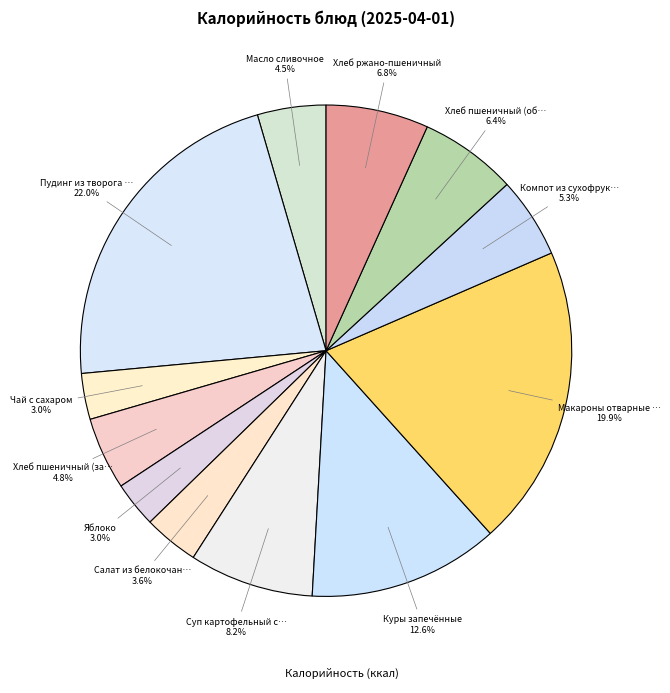

How many slices are in this pie chart?

12